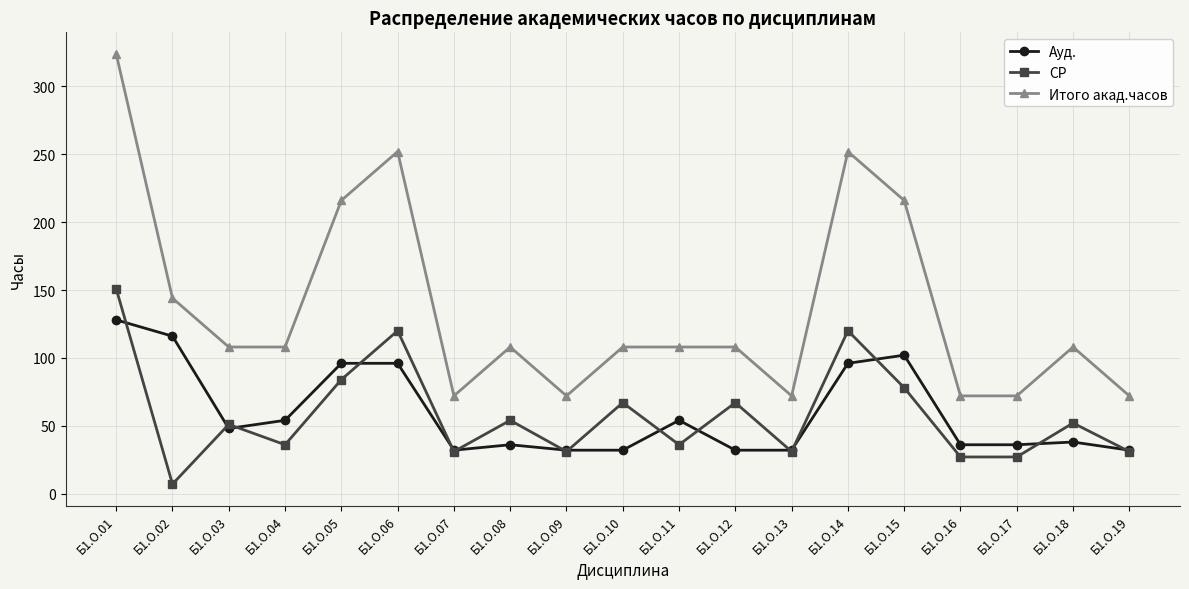

What is the sum of all Ауд. values?

1128